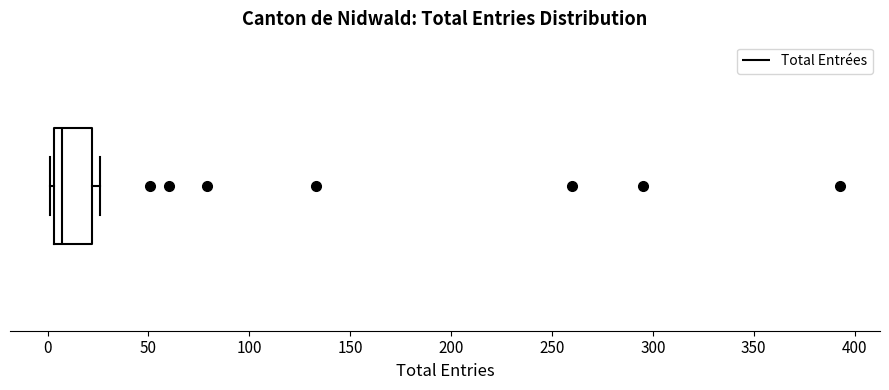

Where is the left edge of the box on the x-axis? The values are not printed on the chart, so give them approximately, as read against the axis.

5